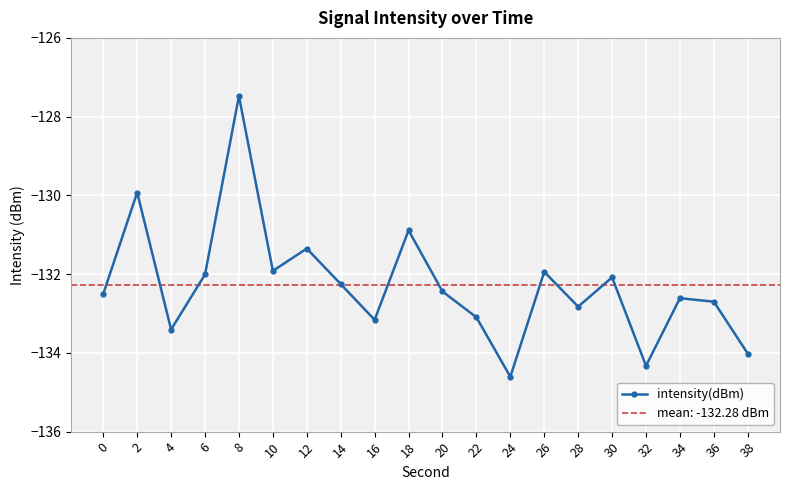

How many lines are shown in the chart?

1